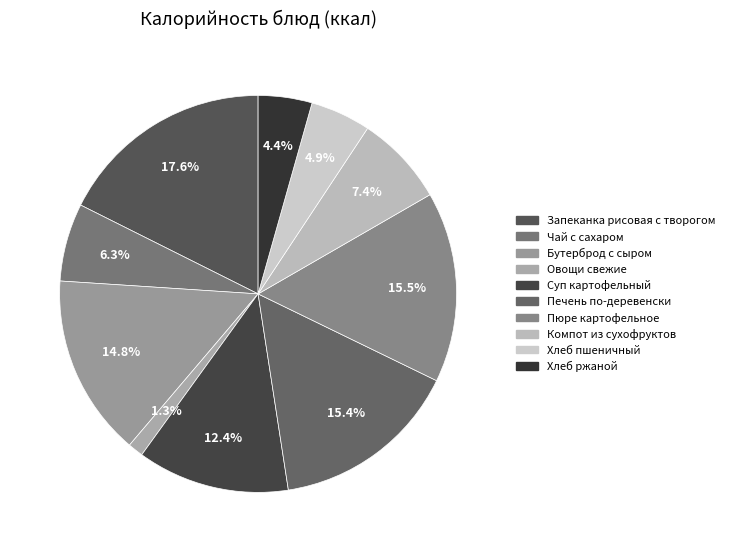

Is the sum of Хлеб пшеничный and Компот из сухофруктов greater than half?

No